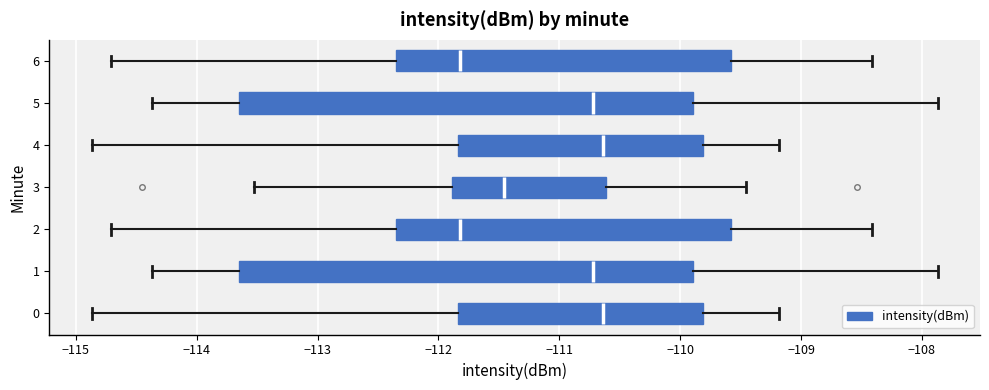

Where is the left edge of the box at y = 5 on the x-axis? The values are not printed on the chart, so give them approximately, as read against the axis.

-113.6